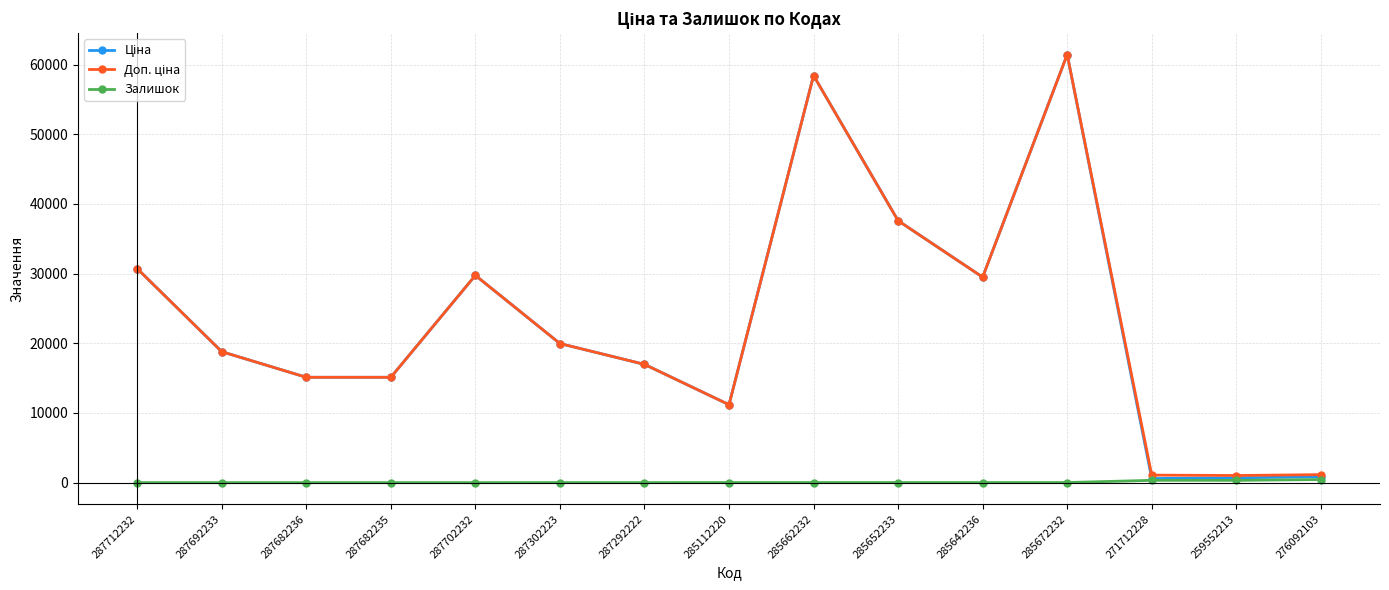

At which category is the sum across all series the highest?

285672232